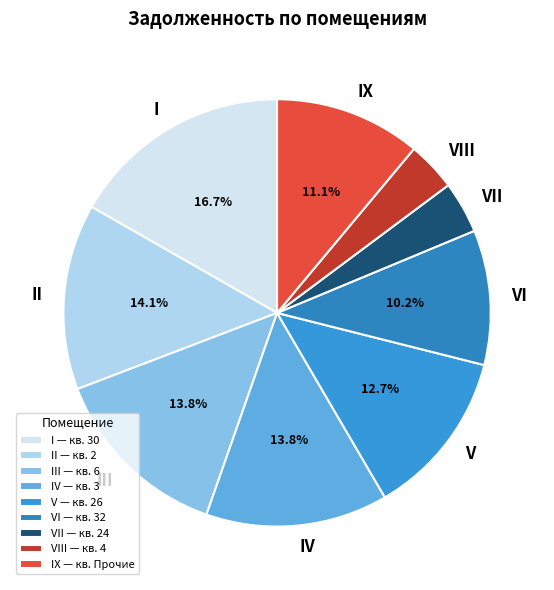

What is the ratio of the value at IX to the value at VI?

1.1